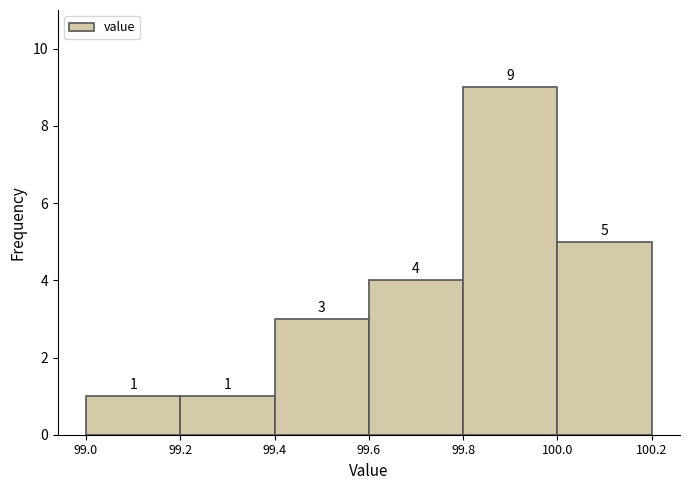

Reading left to right, list every bar in this chart as the range it spans on the x-axis followed by its height.

99.0 to 99.2: 1
99.2 to 99.4: 1
99.4 to 99.6: 3
99.6 to 99.8: 4
99.8 to 100.0: 9
100.0 to 100.2: 5